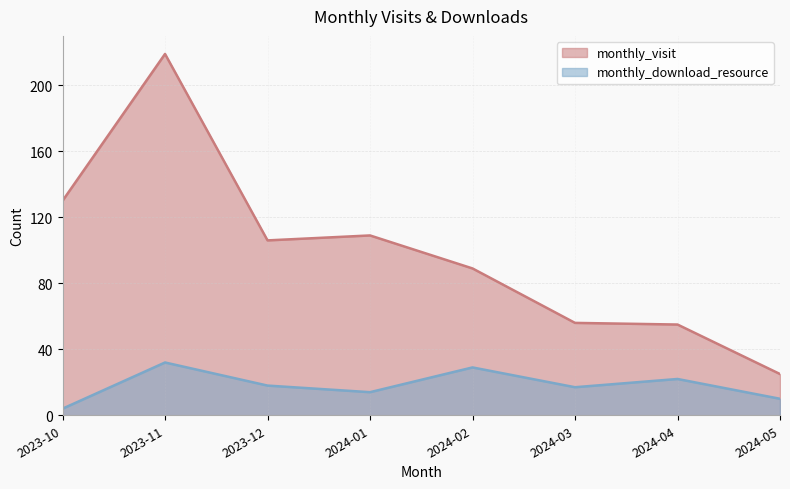

What is the label of the 3rd point from the left?

2023-12